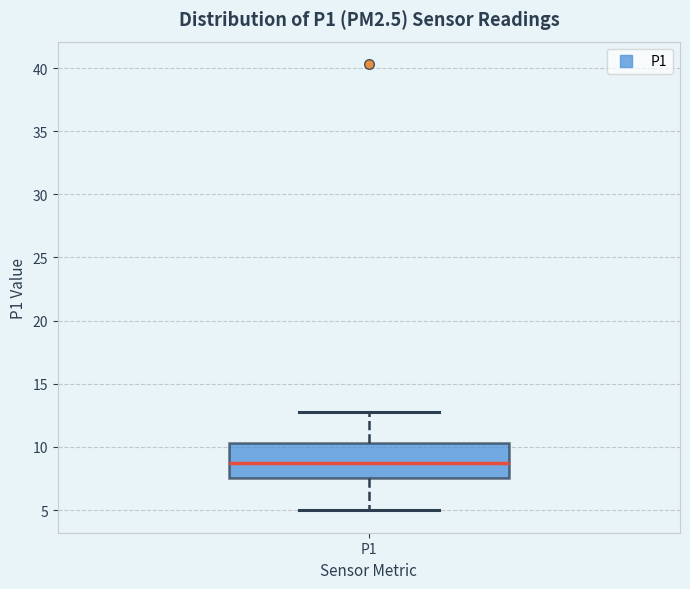

Where does the lower whisker of the box for P1 end on the y-axis? The values are not printed on the chart, so give them approximately, as read against the axis.

5.0